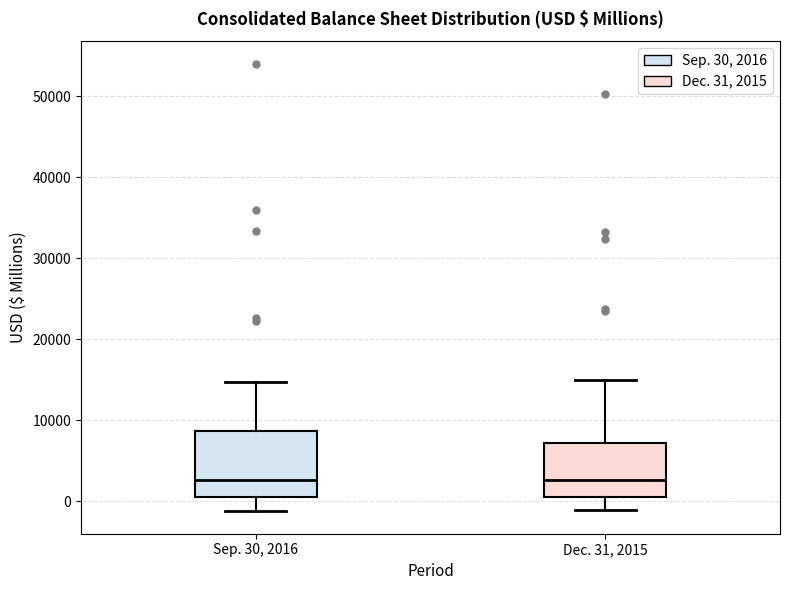

Reading left to right, read every box against the y-axis: the position of its median line, the range the box covers, and the ends of its whiskers. The values are not printed on the chart, so give them approximately, as read against the axis.

Sep. 30, 2016: median 3000, box 1000 to 9000, whiskers -1000 to 15000
Dec. 31, 2015: median 3000, box 1000 to 7000, whiskers -1000 to 15000